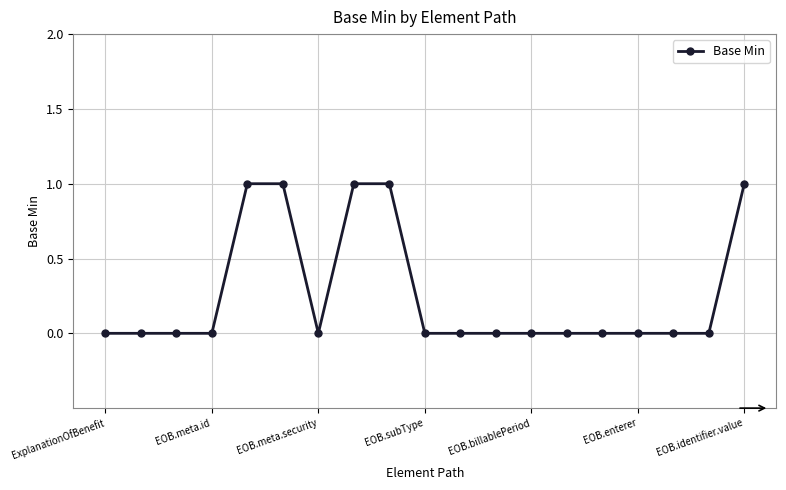

How many lines are shown in the chart?

1